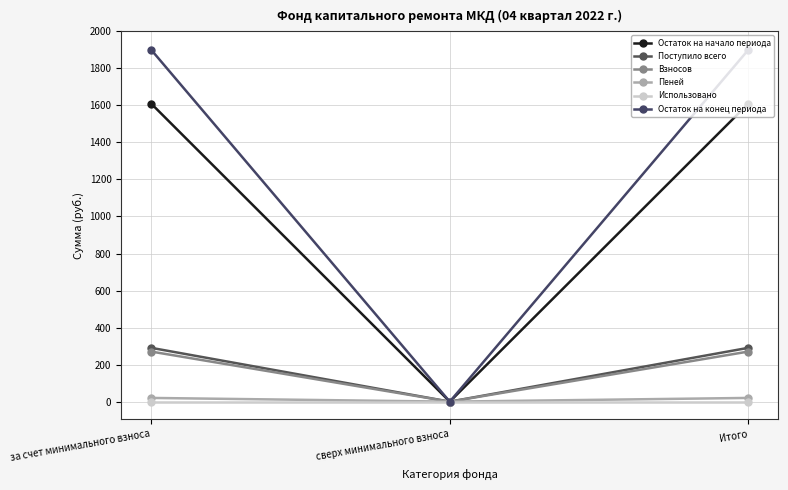

Between за счет минимального взноса and Итого, which is larger?

за счет минимального взноса